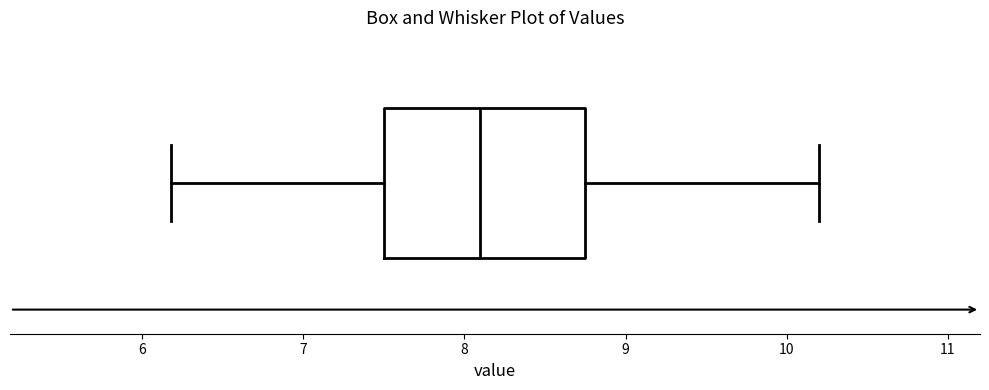

Read this box plot against the x-axis: the position of the median line, the range covered by the box, and the ends of both whiskers. The values are not printed on the chart, so give them approximately, as read against the axis.

median 8.1, box 7.5 to 8.8, whiskers 6.2 to 10.2